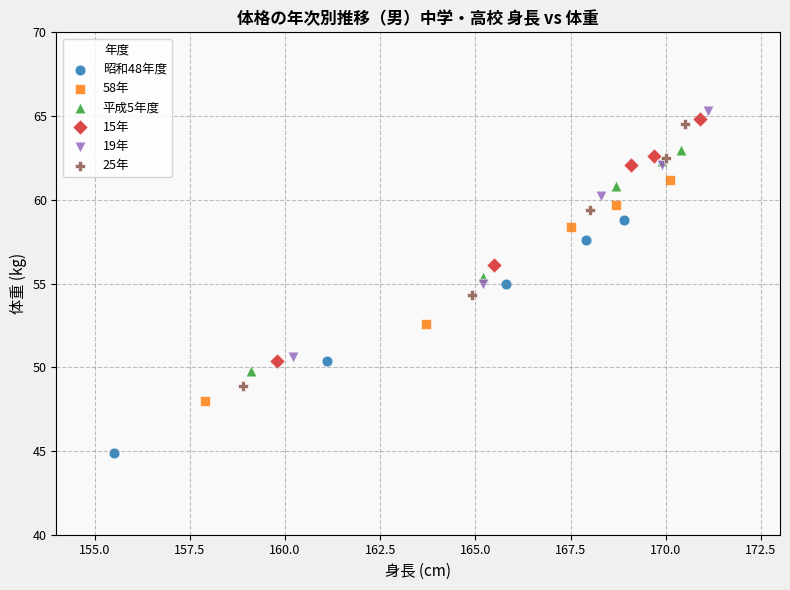

Which series contains the lowest Y value?

昭和48年度